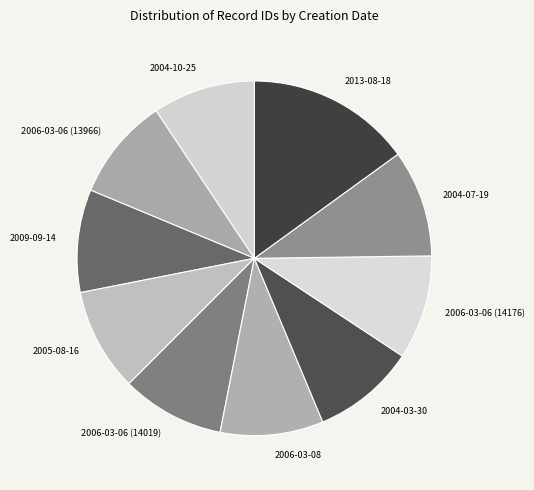

How many slices are in this pie chart?

10